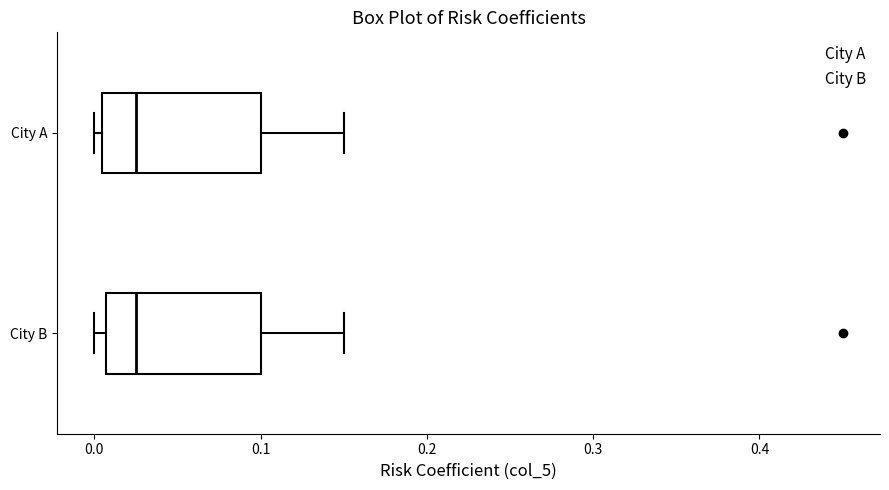

Reading bottom to top, transcribe this box plot: for each box, give where its median line is, the range the box spans, and where its two whiskers end, as read against the x-axis. The values are not printed on the chart, so give them approximately, as read against the axis.

City B: median 0.03, box 0.01 to 0.10, whiskers 0.00 to 0.15
City A: median 0.03, box 0.00 to 0.10, whiskers 0.00 (just left of the box's left edge) to 0.15